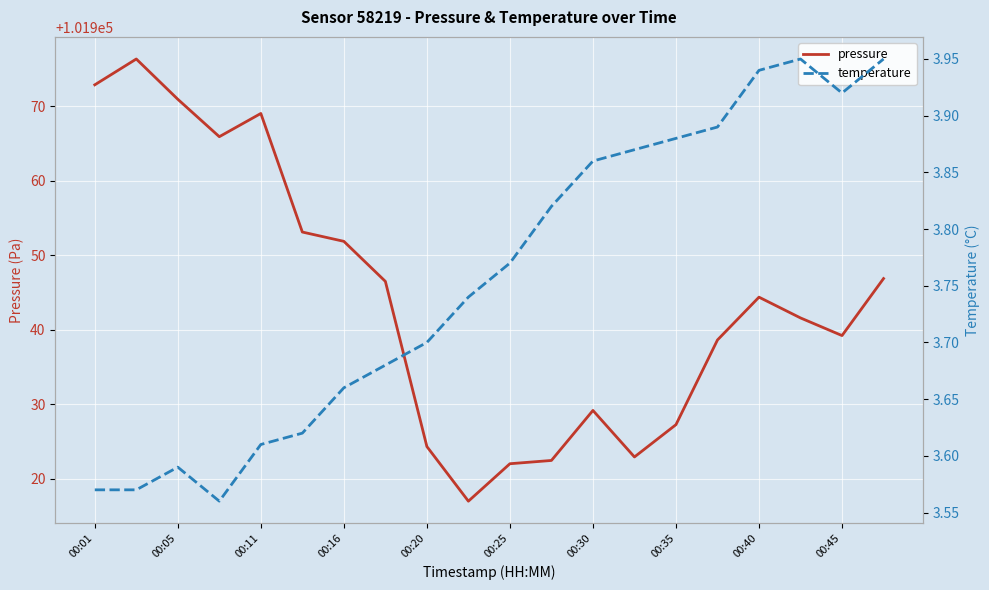

The value of pressure at 00:45 is 101939.2. True or false?

True